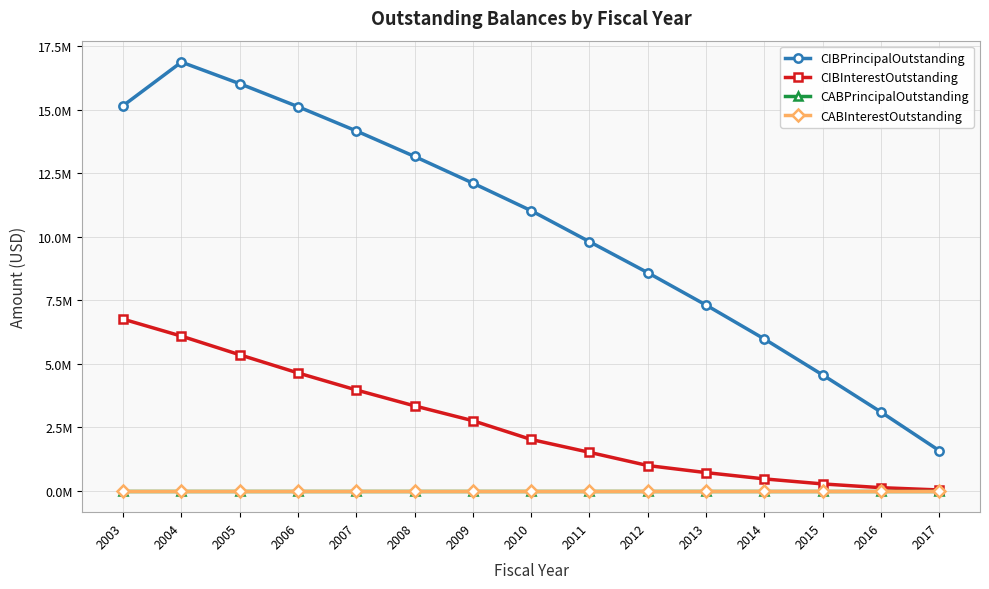

List the series in order of their peak value, lowest first.

CABPrincipalOutstanding, CABInterestOutstanding, CIBInterestOutstanding, CIBPrincipalOutstanding